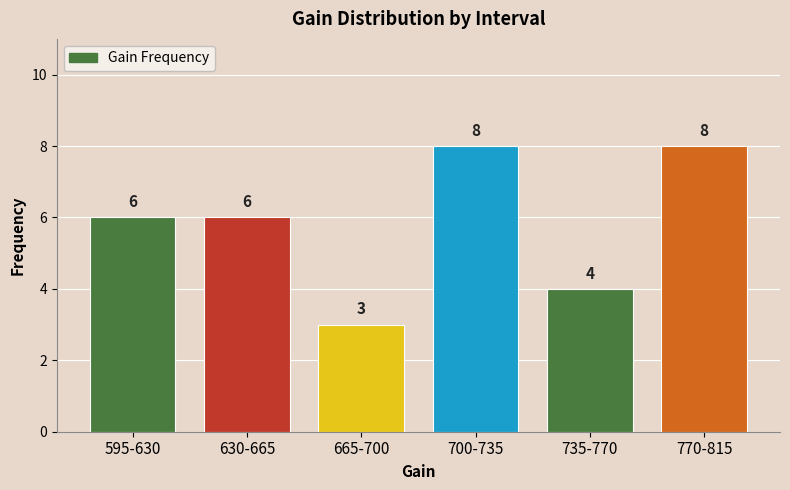

Reading right to left, list all the values displayed in this chart.

770-815=8	735-770=4	700-735=8	665-700=3	630-665=6	595-630=6